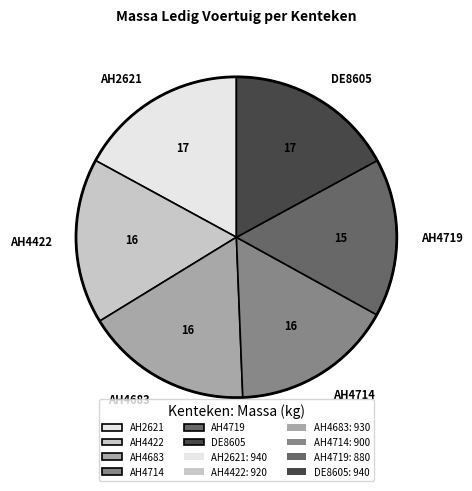

Does AH2621 account for over 50% of the chart?

No